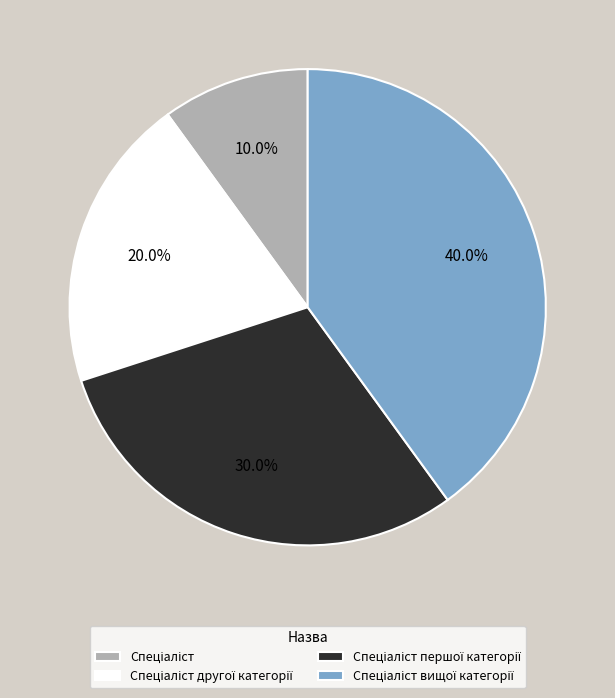

Is there any slice that represents more than half of the pie?

No